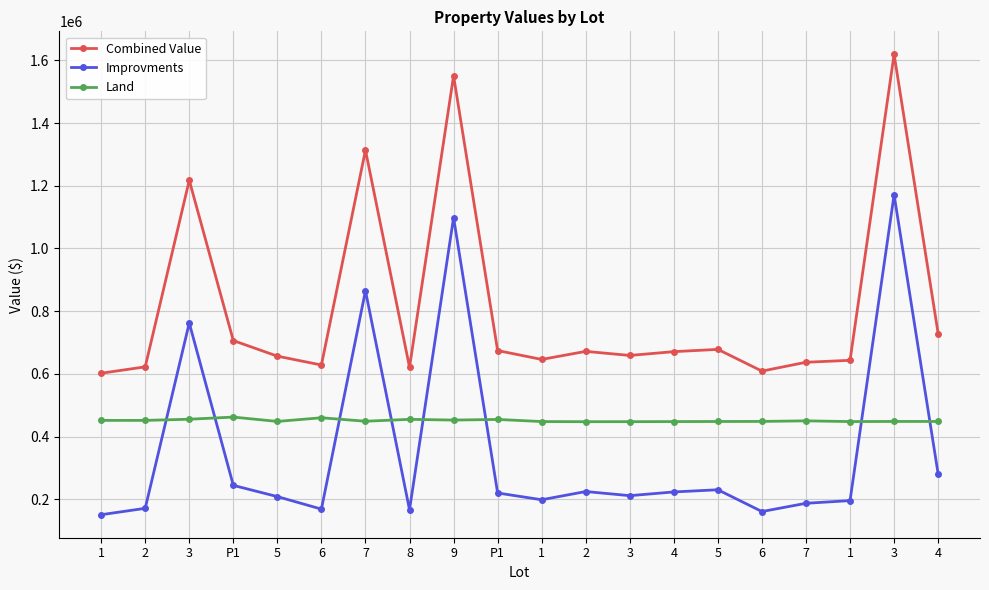

What is the sum of all Improvments values?

7135630